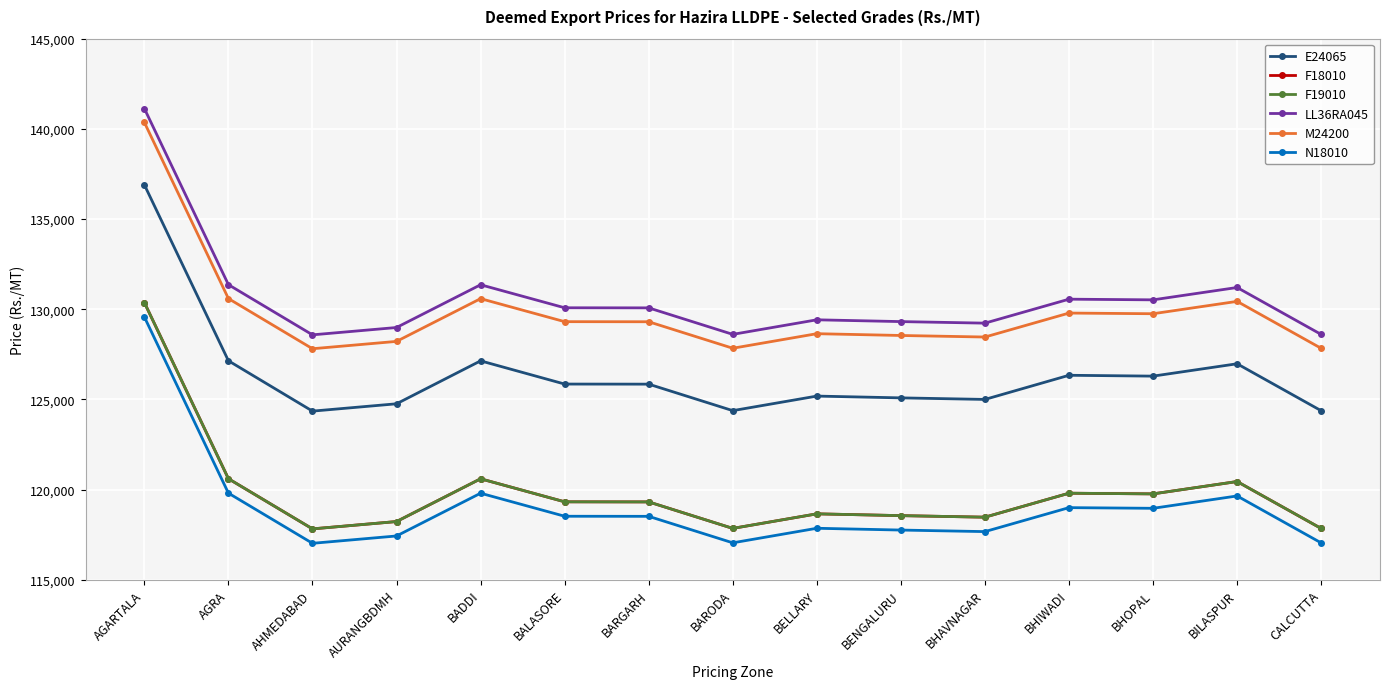

How many lines are shown in the chart?

6